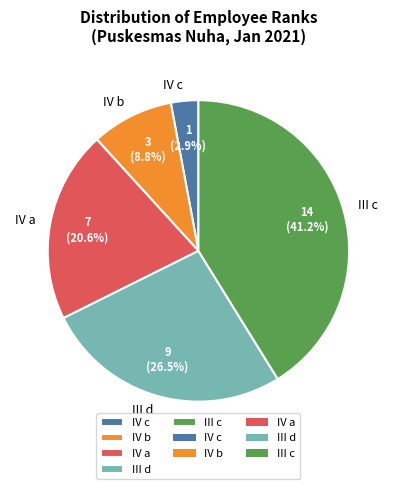

What portion of the pie excludes III c?

58.8%